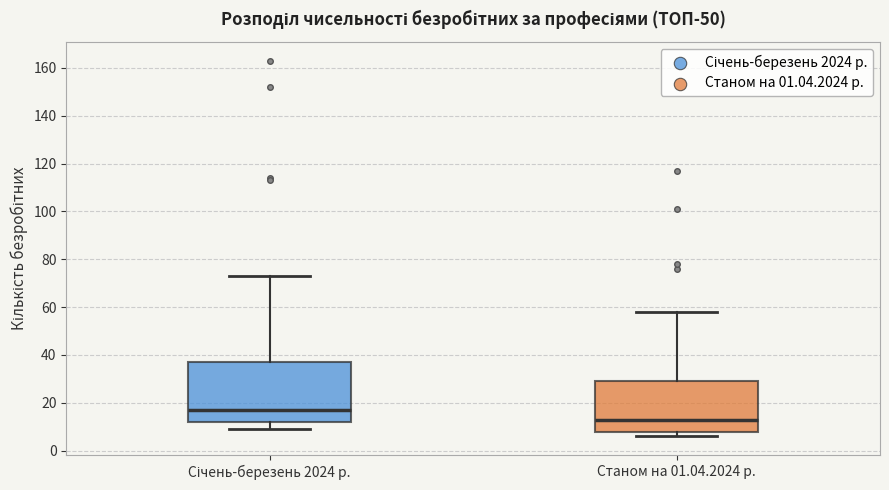

Reading left to right, transcribe this box plot: for each box, give where its median line is, the range the box spans, and where its two whiskers end, as read against the y-axis. The values are not printed on the chart, so give them approximately, as read against the axis.

Січень-березень 2024 р.: median 18, box 12 to 38, whiskers 10 to 74
Станом на 01.04.2024 р.: median 14, box 8 to 30, whiskers 6 to 58